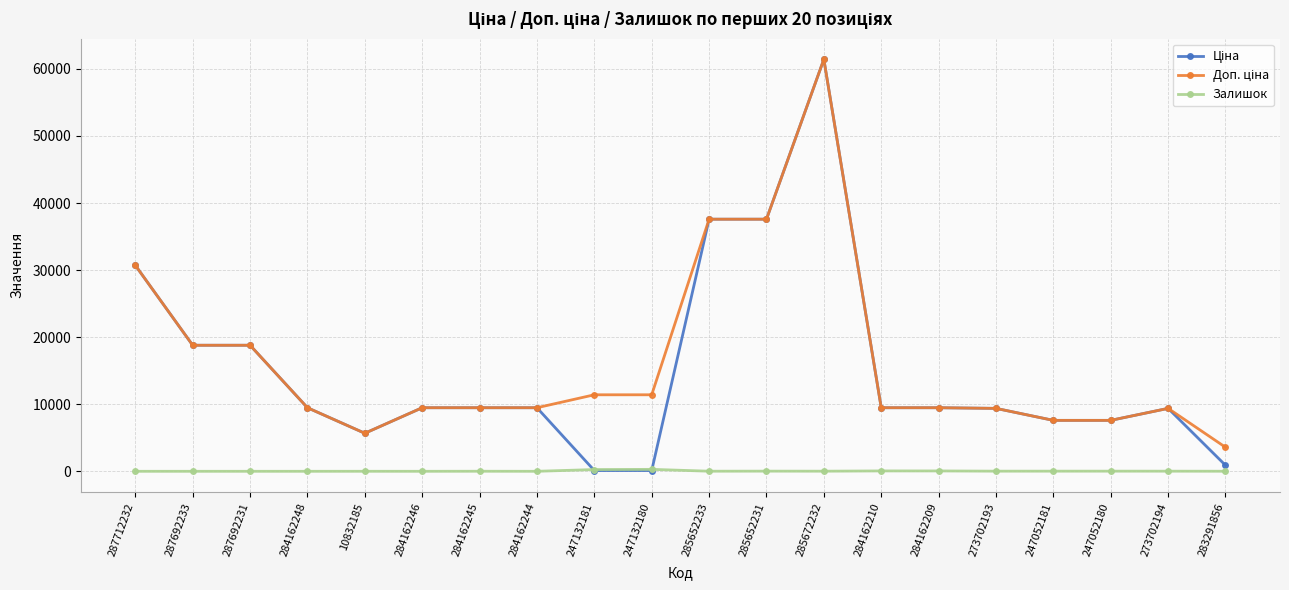

At which category is the sum across all series the highest?

285672232